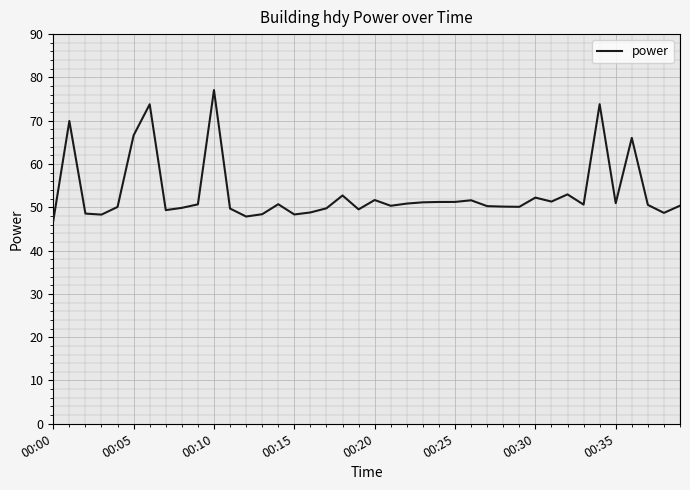

What is the maximum value shown in the chart?

77.1